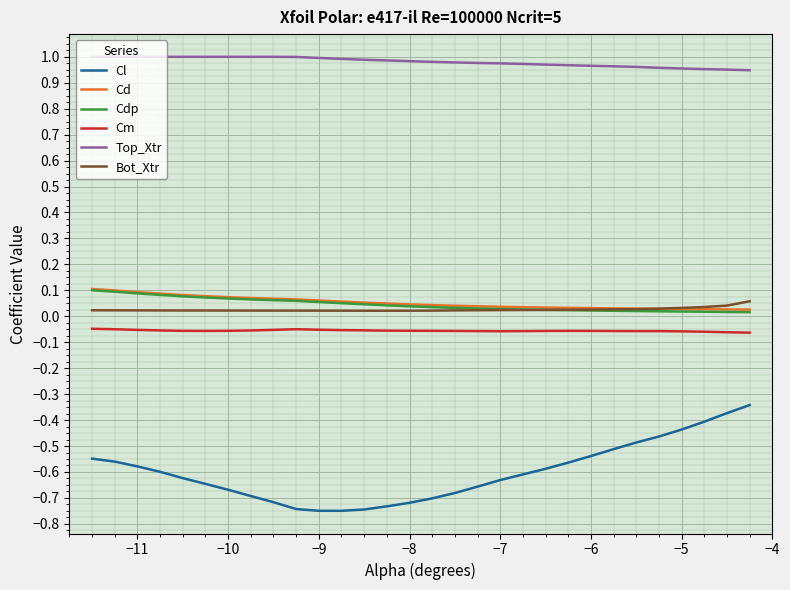

Which series has the largest range (max minus min)?

Cl